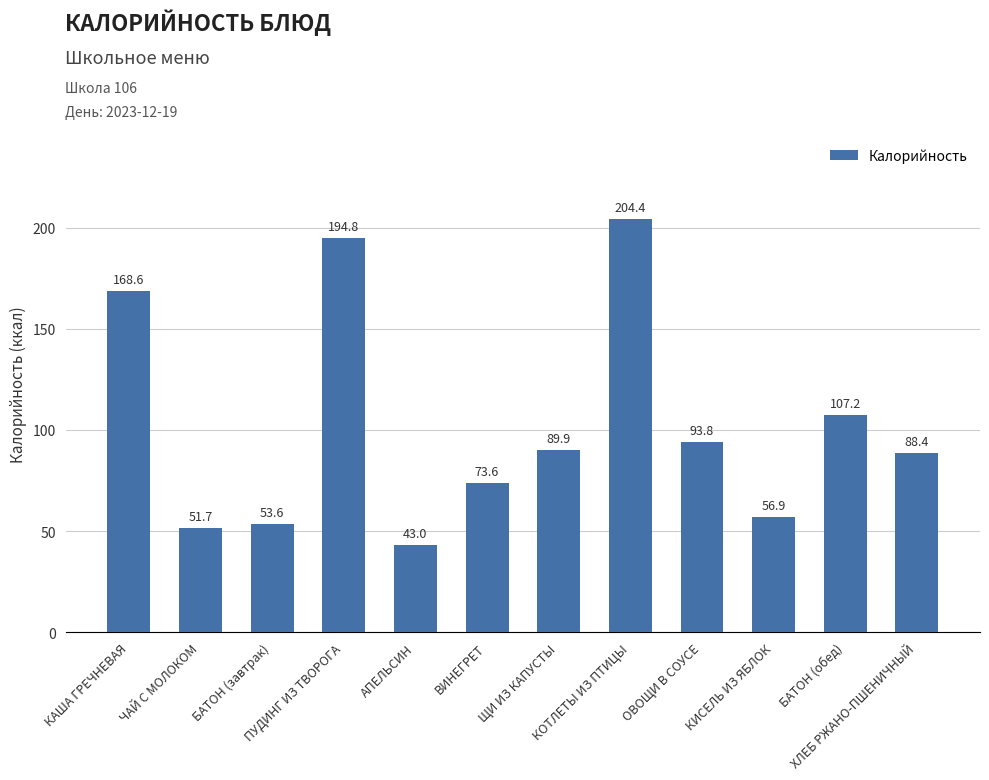

Reading left to right, extract all data points from this chart.

168.6	51.7	53.6	194.8	43.0	73.6	89.9	204.4	93.8	56.9	107.2	88.4